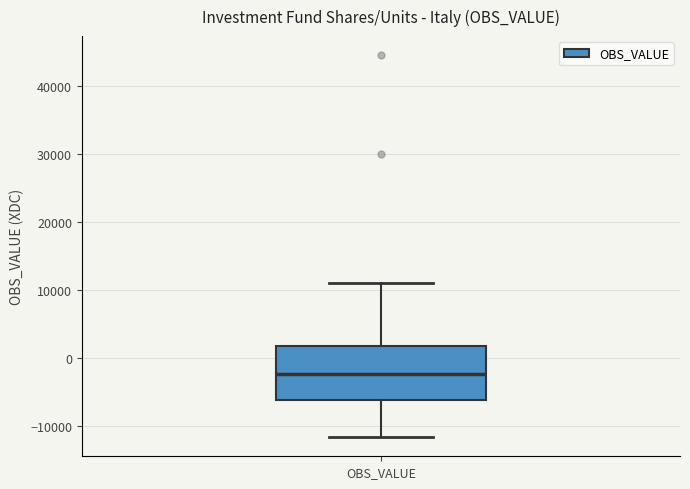

Transcribe this box plot: give where the median line is, the range the box spans, and where the two whiskers end, as read against the y-axis. The values are not printed on the chart, so give them approximately, as read against the axis.

median -2000, box -6000 to 2000, whiskers -12000 to 11000